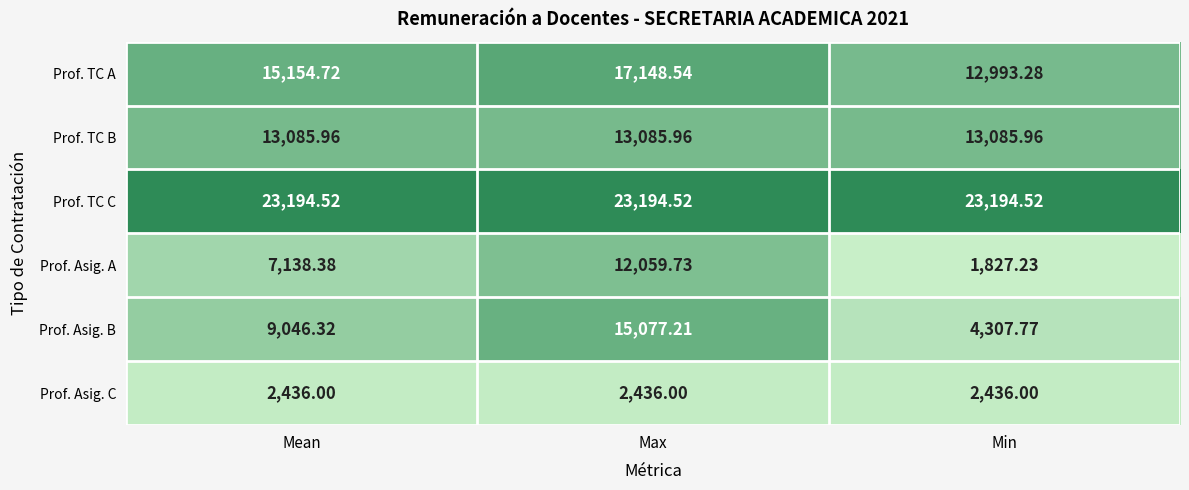

What is the difference between the highest and lowest values at Max?

20758.5